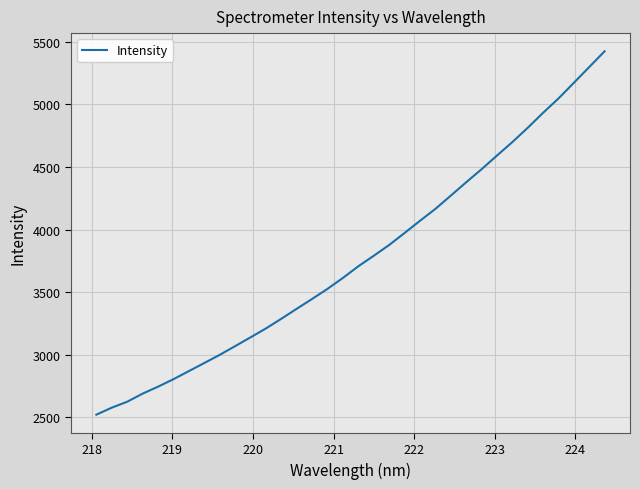

What is the maximum value shown in the chart?

5424.9